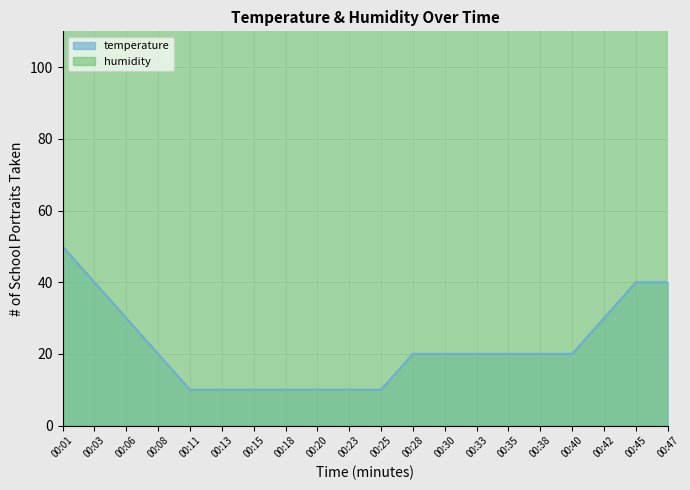

What is the change in value from 00:13 to 00:38?

+10.0